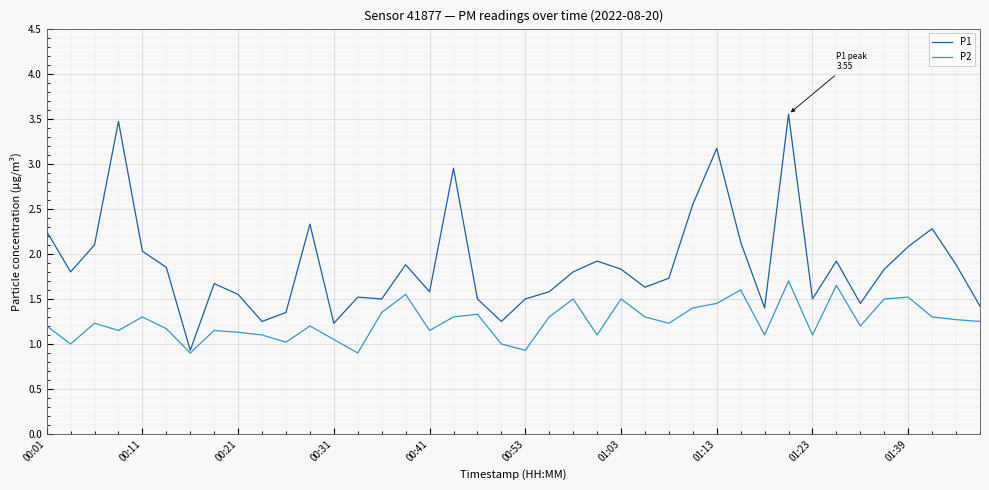

List the series in order of their overall mean, highest first.

P1, P2